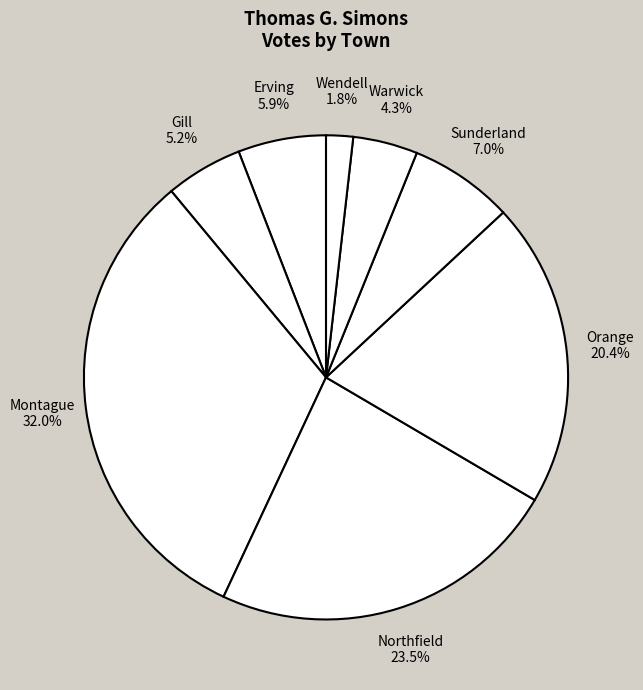

Is there a majority slice in this chart?

No